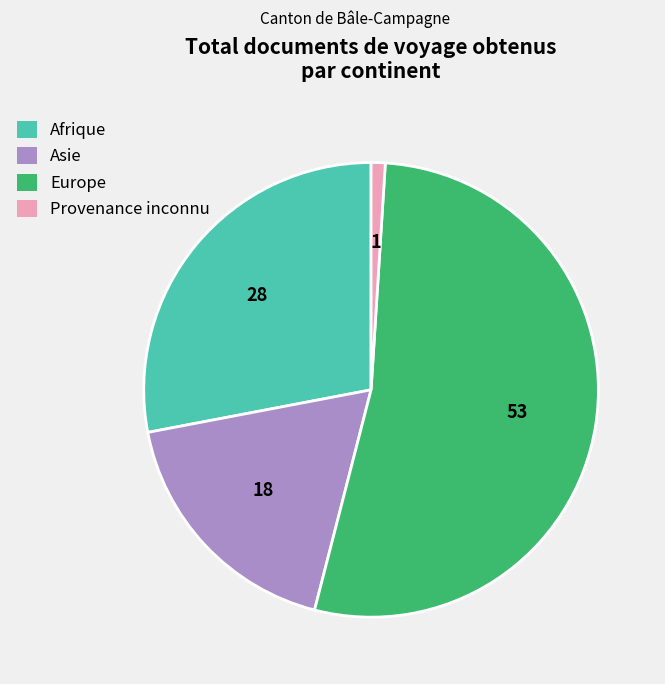

Rank the categories by value from lowest to highest.

Provenance inconnu, Asie, Afrique, Europe